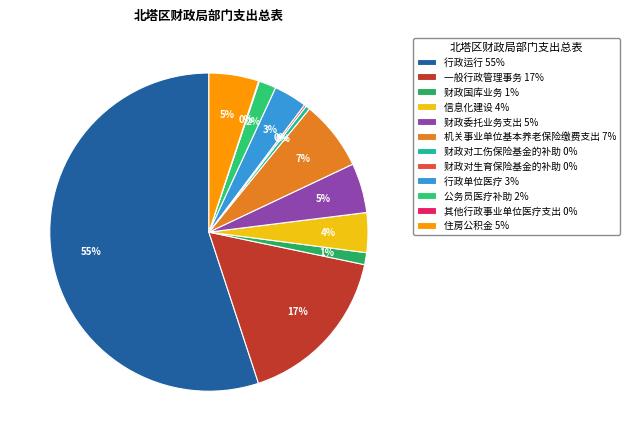

Rank the categories by value from highest to lowest.

行政运行, 一般行政管理事务, 机关事业单位基本养老保险缴费支出, 住房公积金, 财政委托业务支出, 信息化建设, 行政单位医疗, 公务员医疗补助, 财政国库业务, 财政对工伤保险基金的补助, 财政对生育保险基金的补助, 其他行政事业单位医疗支出